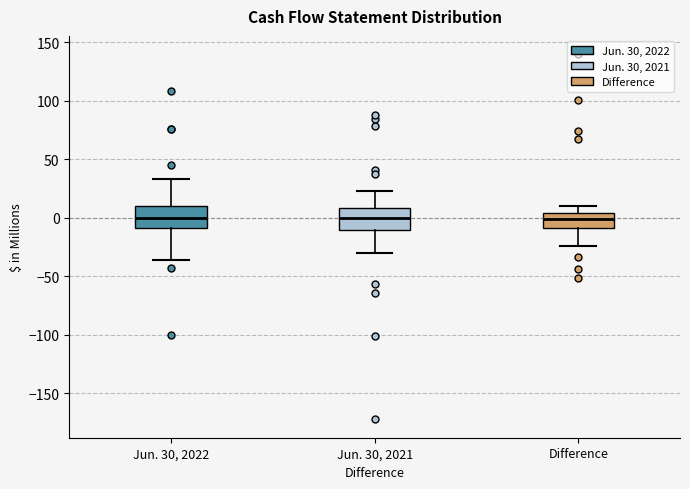

Reading left to right, read every box against the y-axis: the position of its median line, the range the box covers, and the ends of its whiskers. The values are not printed on the chart, so give them approximately, as read against the axis.

Jun. 30, 2022: median 0, box -10 to 10, whiskers -35 to 35
Jun. 30, 2021: median 0, box -10 to 10, whiskers -30 to 25
Difference: median 0, box -10 to 5, whiskers -25 to 10